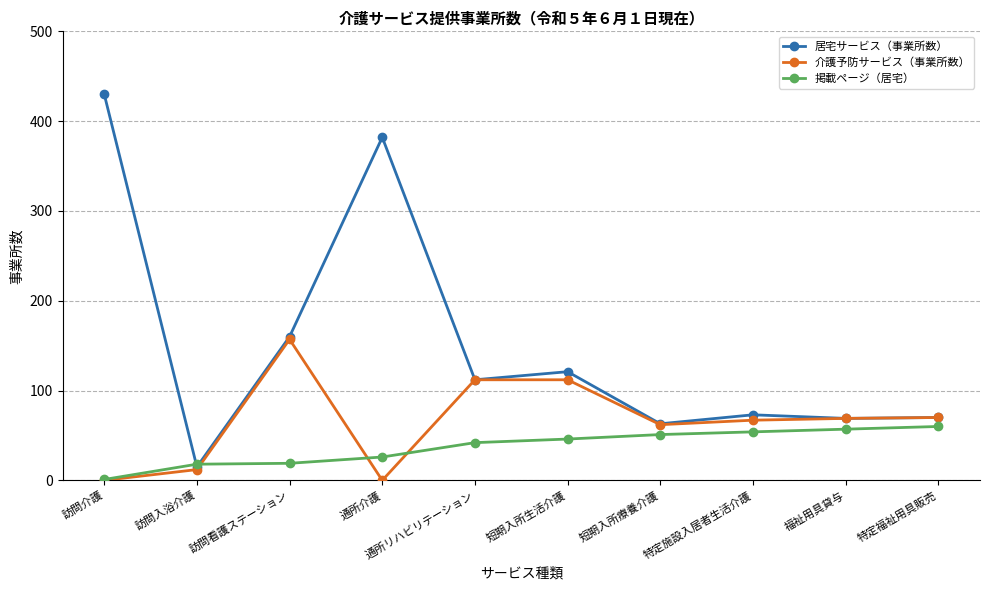

How many data points in 掲載ページ（居宅） are less than 46?

5